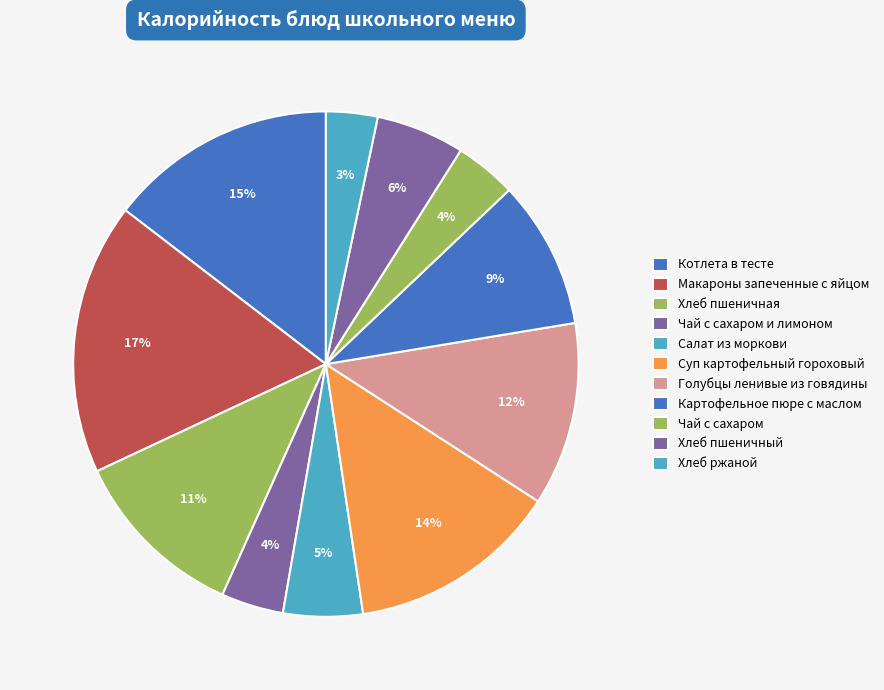

Between Чай с сахаром and Картофельное пюре с маслом, which is larger?

Картофельное пюре с маслом